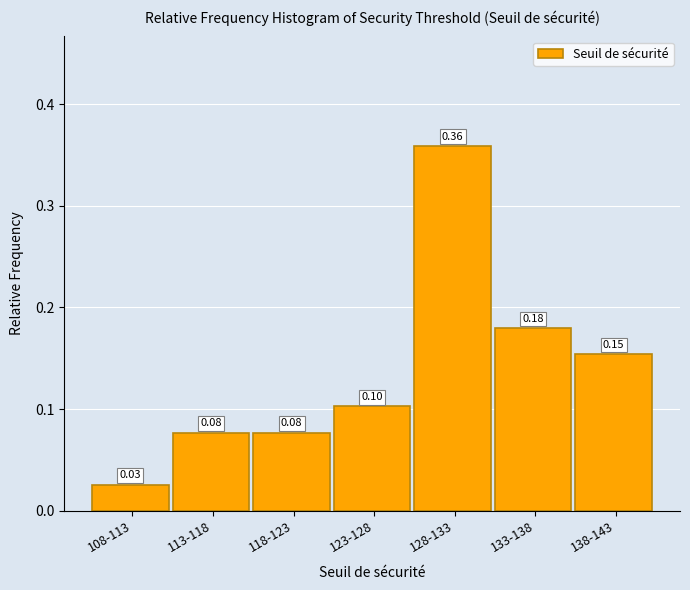

What is the sum of the values at 133-138 and 123-128?

0.3